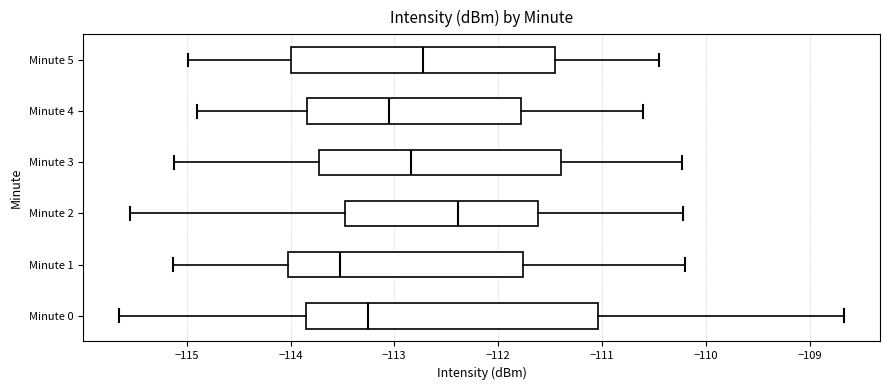

Reading bottom to top, read every box against the x-axis: the position of its median line, the range the box covers, and the ends of its whiskers. The values are not printed on the chart, so give them approximately, as read against the axis.

Minute 0: median -113.2, box -113.9 to -111.0, whiskers -115.6 to -108.7
Minute 1: median -113.5, box -114.0 to -111.8, whiskers -115.1 to -110.2
Minute 2: median -112.4, box -113.5 to -111.6, whiskers -115.5 to -110.2
Minute 3: median -112.8, box -113.7 to -111.4, whiskers -115.1 to -110.2
Minute 4: median -113.0, box -113.8 to -111.8, whiskers -114.9 to -110.6
Minute 5: median -112.7, box -114.0 to -111.4, whiskers -115.0 to -110.4